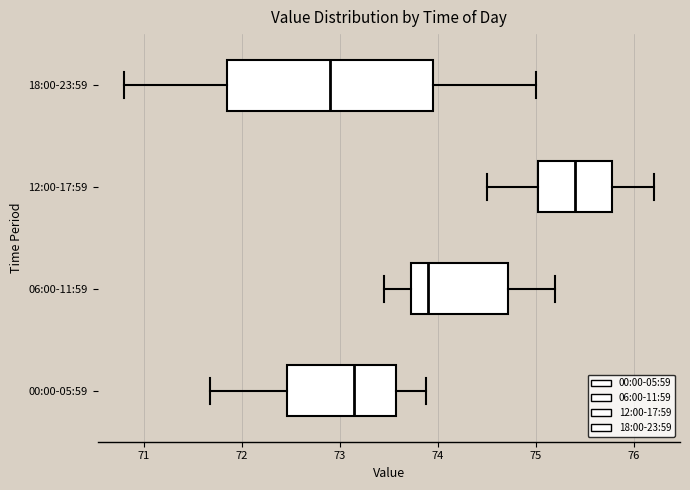

Reading bottom to top, transcribe this box plot: for each box, give where its median line is, the range the box spans, and where its two whiskers end, as read against the x-axis. The values are not printed on the chart, so give them approximately, as read against the axis.

00:00-05:59: median 73.1, box 72.5 to 73.6, whiskers 71.7 to 73.9
06:00-11:59: median 73.9, box 73.7 to 74.7, whiskers 73.5 to 75.2
12:00-17:59: median 75.4, box 75.0 to 75.8, whiskers 74.5 to 76.2
18:00-23:59: median 72.9, box 71.9 to 74.0, whiskers 70.8 to 75.0